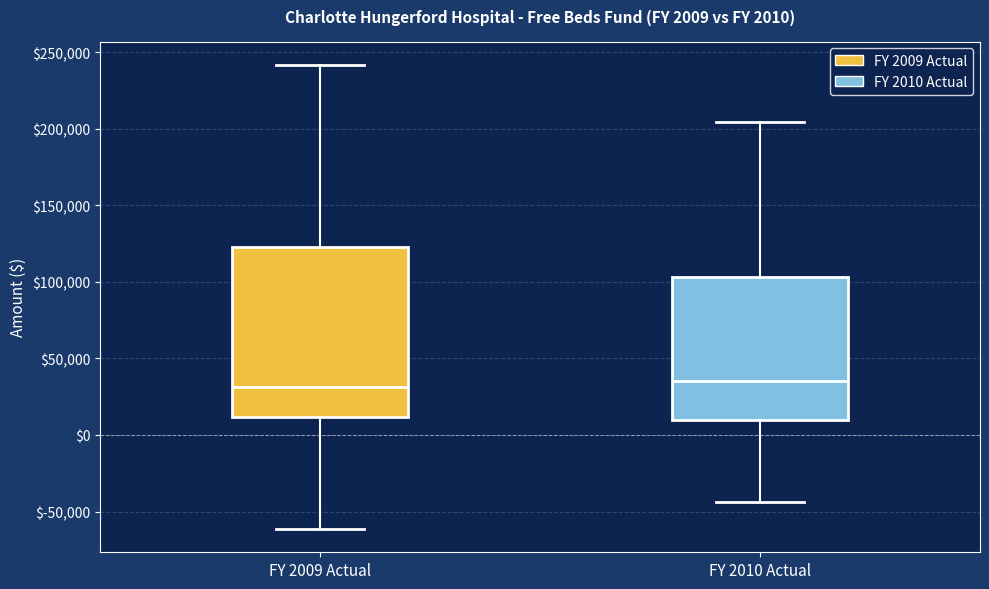

Comparing the boxes themselves (not the whiskers), which one is the tallest?

FY 2009 Actual